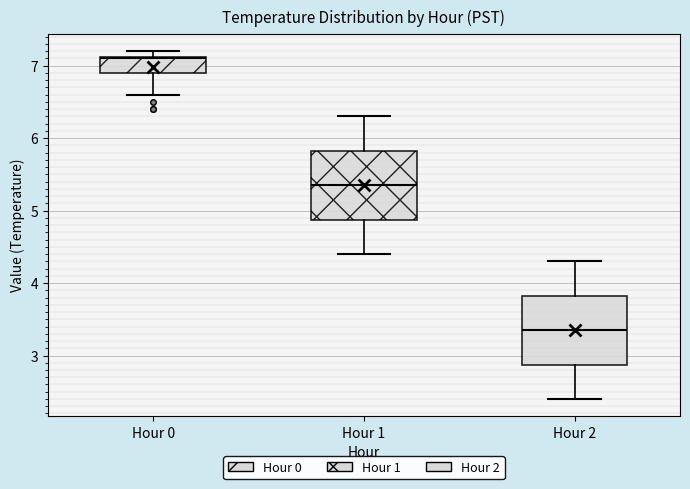

Where is the upper edge of the box for Hour 0 on the y-axis? The values are not printed on the chart, so give them approximately, as read against the axis.

7.1